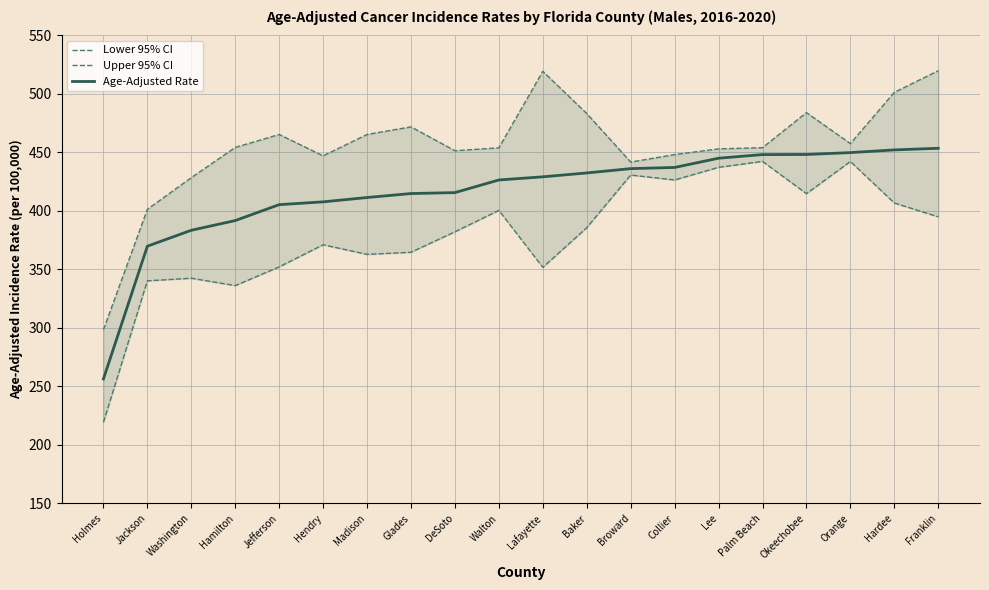

Which category has the highest value across all series?

Franklin